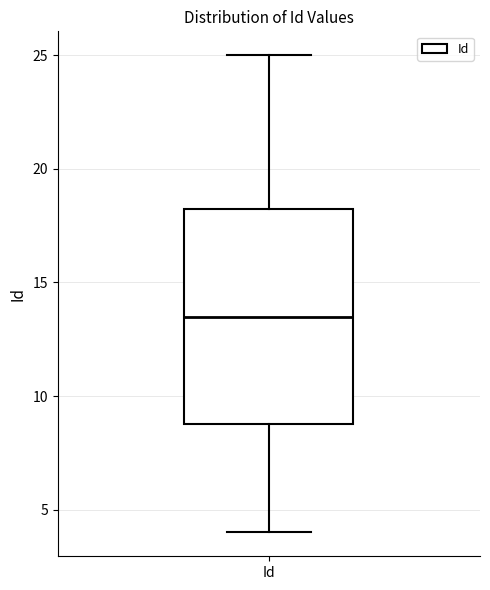

Where does the lower whisker of the box for Id end on the y-axis? The values are not printed on the chart, so give them approximately, as read against the axis.

4.0